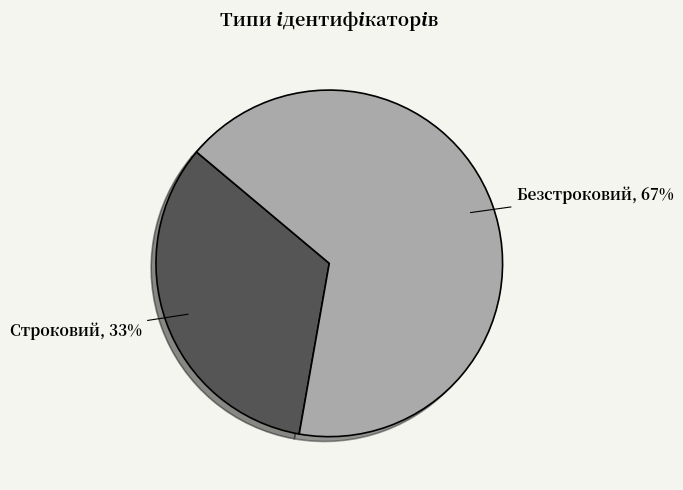

Combined, do Строковий and Безстроковий account for over 50%?

Yes